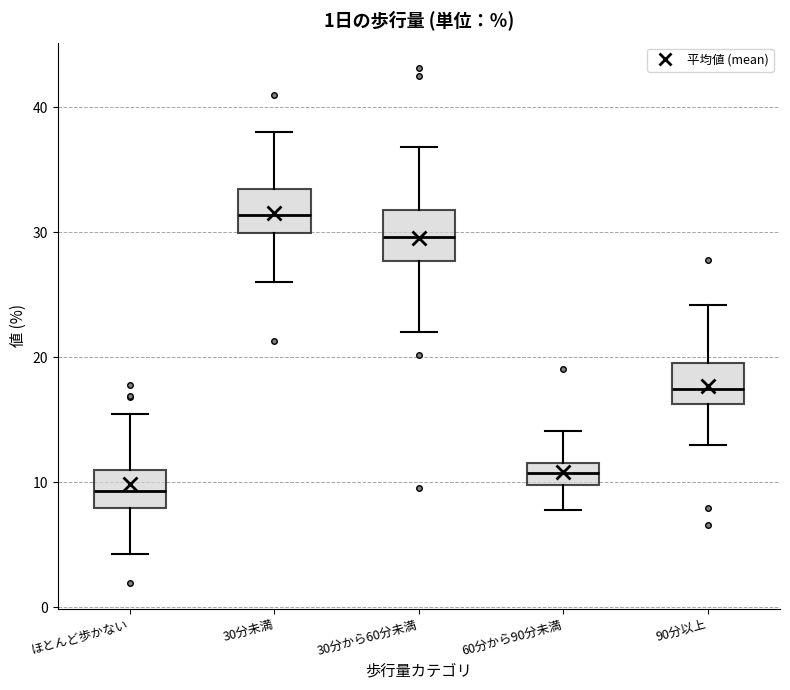

Reading left to right, read every box against the y-axis: the position of its median line, the range the box covers, and the ends of its whiskers. The values are not printed on the chart, so give them approximately, as read against the axis.

ほとんど歩かない: median 9, box 8 to 11, whiskers 4 to 16
30分未満: median 31, box 30 to 33, whiskers 26 to 38
30分から60分未満: median 30, box 28 to 32, whiskers 22 to 37
60分から90分未満: median 11, box 10 to 12, whiskers 8 to 14
90分以上: median 17, box 16 to 20, whiskers 13 to 24